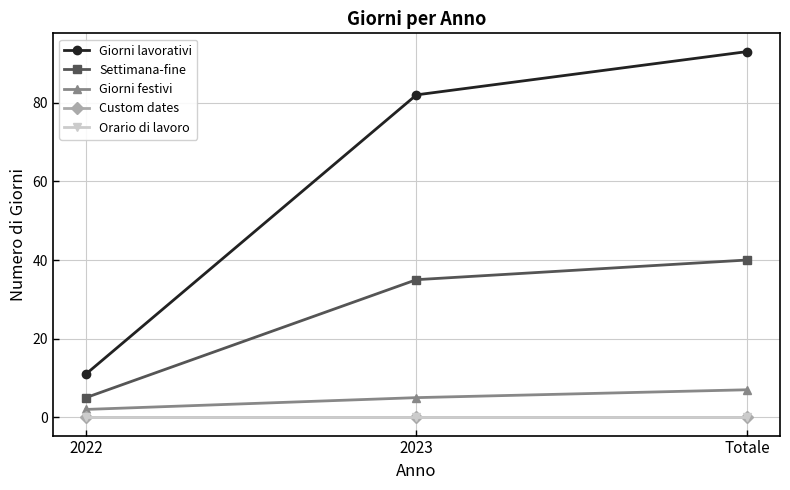

Rank the series at 2023 from highest to lowest value.

Giorni lavorativi, Settimana-fine, Giorni festivi, Custom dates, Orario di lavoro